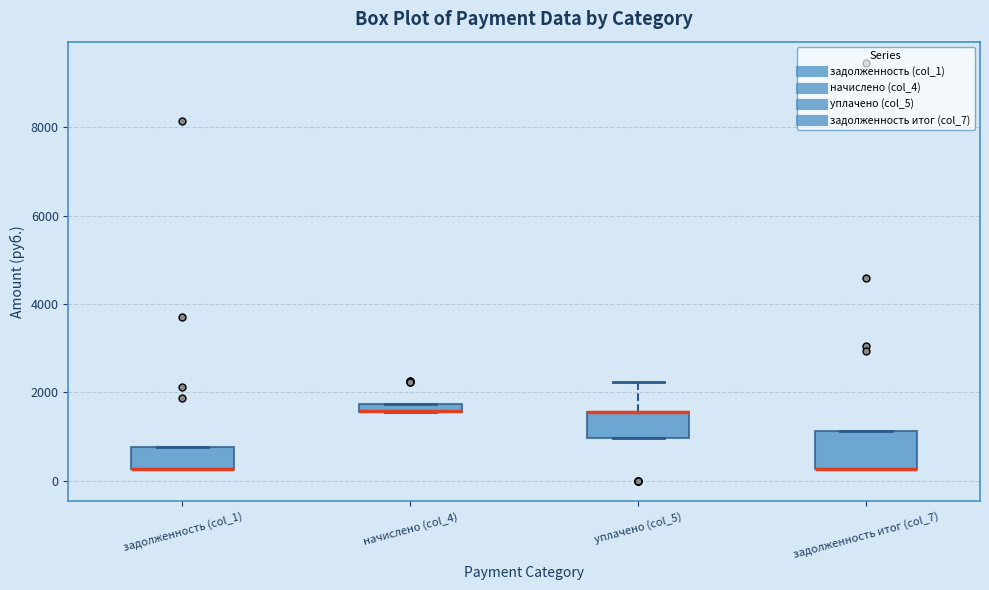

Comparing the boxes themselves (not the whiskers), which one is the tallest?

задолженность итог (col_7)